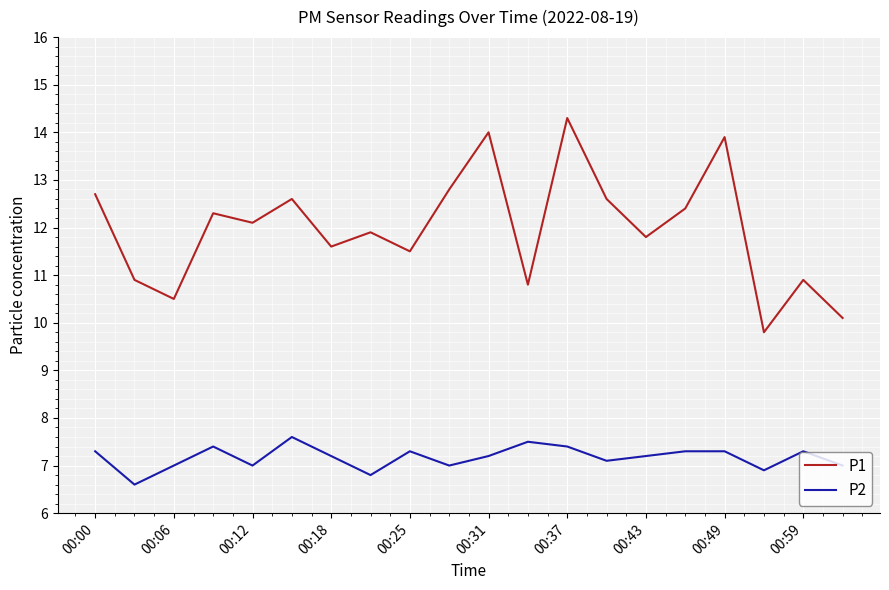

What is the difference between the maximum and minimum values in the P1 series?

4.5